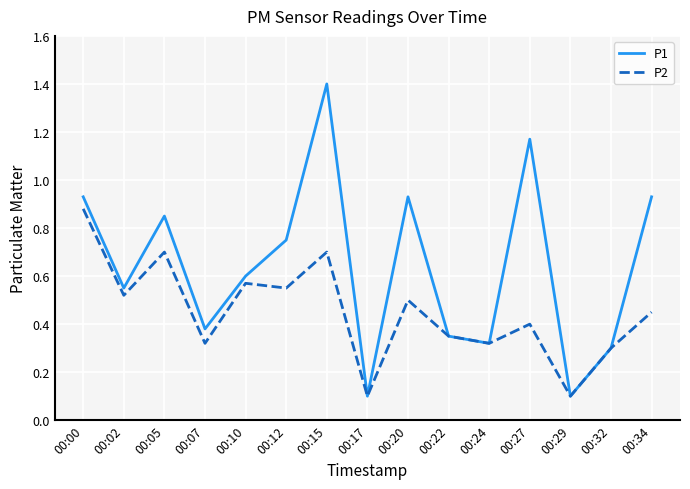

Which series has the largest range (max minus min)?

P1